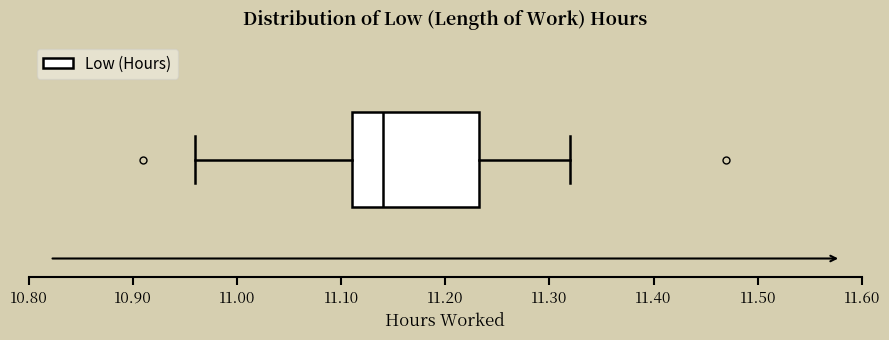

Transcribe this box plot: give where the median line is, the range the box spans, and where the two whiskers end, as read against the x-axis. The values are not printed on the chart, so give them approximately, as read against the axis.

median 11.14, box 11.11 to 11.23, whiskers 10.96 to 11.32